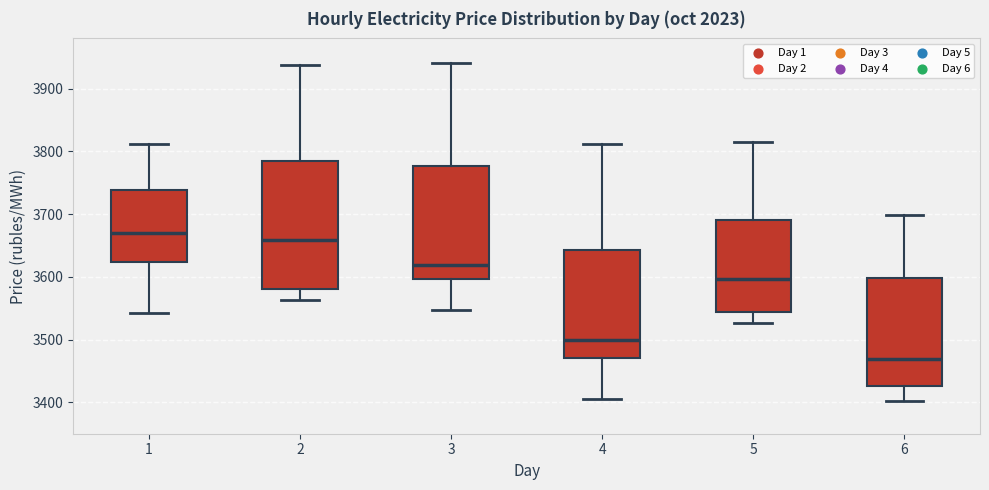

Which box has the highest median line?

1